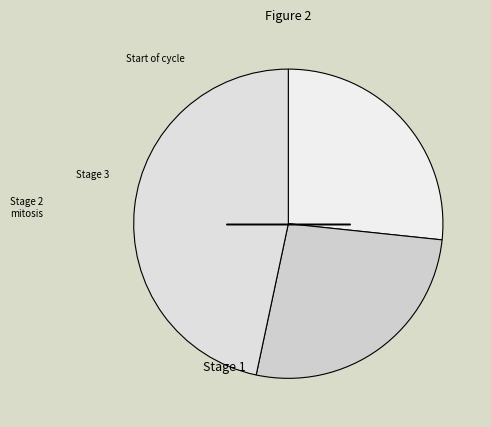

Is there any slice that represents more than half of the pie?

No